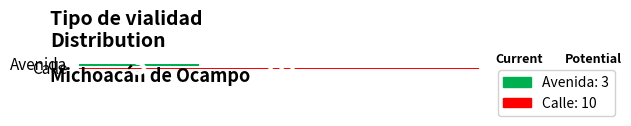

How many bars are there in total?

2